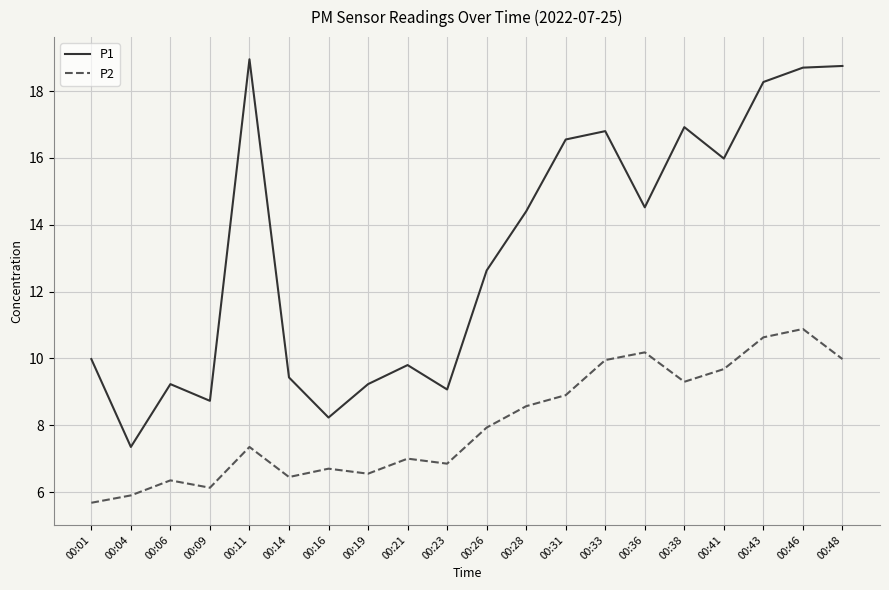

In P2, how many points are higher than both neighbors (excluding endpoints)?

6